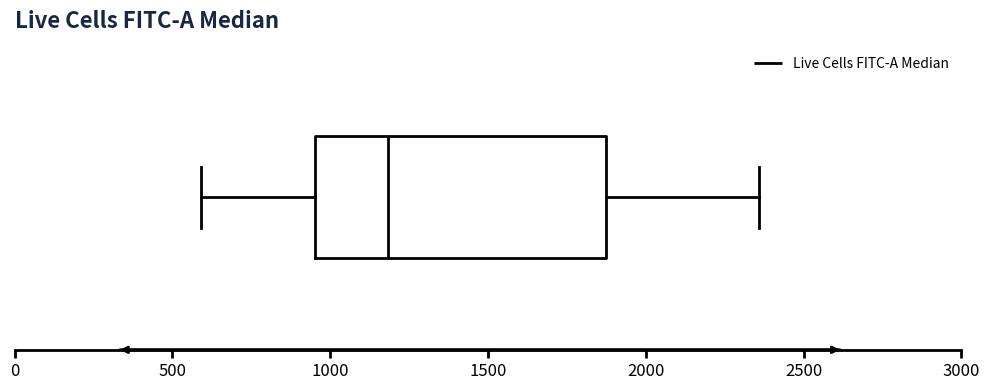

Where does the median line of the box sit on the x-axis? The values are not printed on the chart, so give them approximately, as read against the axis.

1200